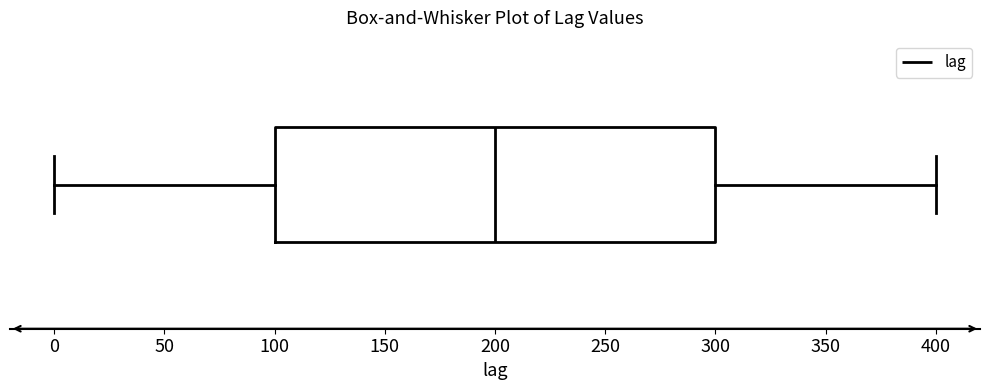

Read this box plot against the x-axis: the position of the median line, the range covered by the box, and the ends of both whiskers. The values are not printed on the chart, so give them approximately, as read against the axis.

median 200, box 100 to 300, whiskers 0 to 400